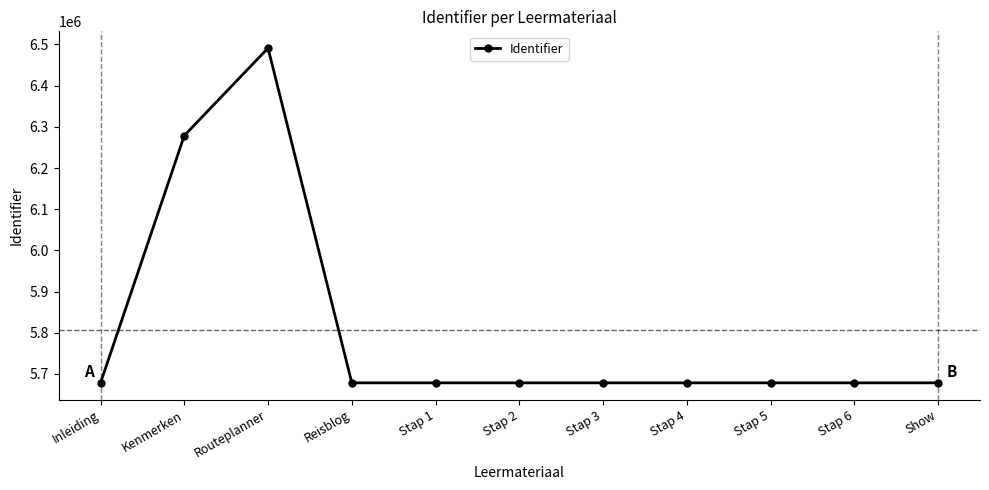

At which category does the data reach its first local peak?

Routeplanner